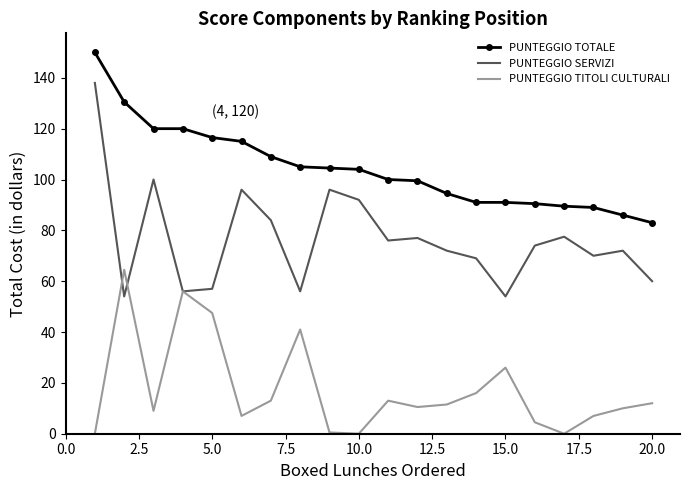

True or false: PUNTEGGIO TOTALE and PUNTEGGIO SERVIZI intersect in this chart.

False